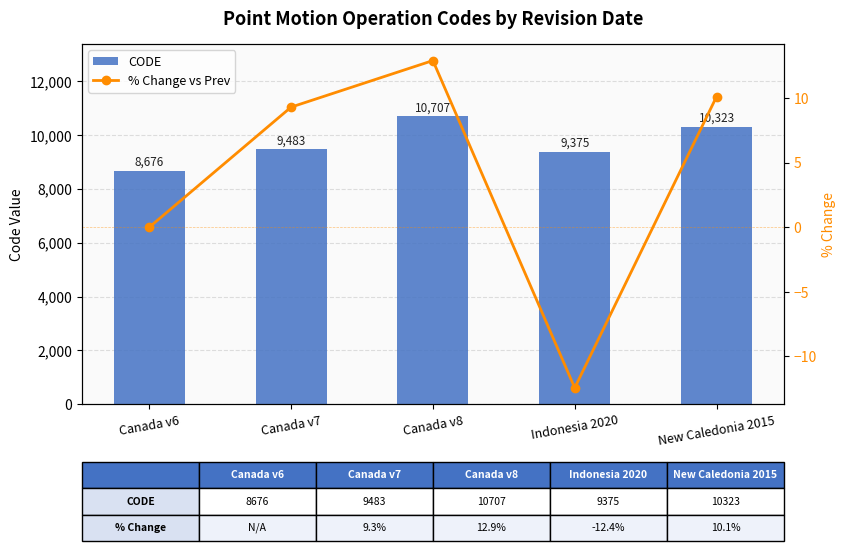

Is the value of CODE at Canada v8 greater than the value of % Change vs Prev at Indonesia 2020?

Yes